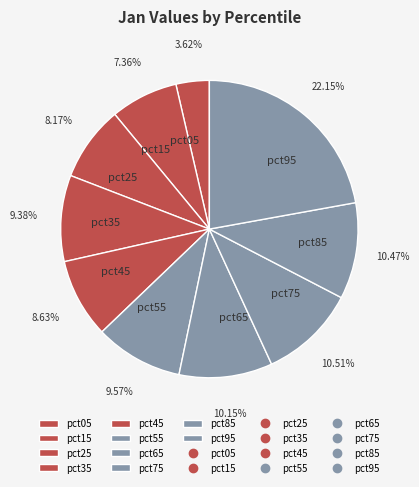

Between pct15 and pct65, which is larger?

pct65